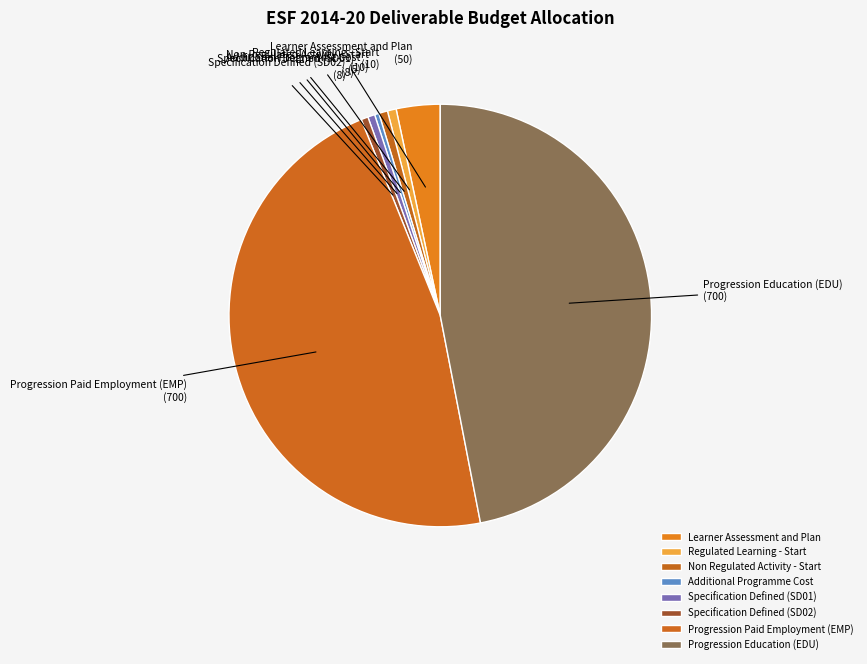

Combined, do Additional Programme Cost and Non Regulated Activity - Start account for over 50%?

No